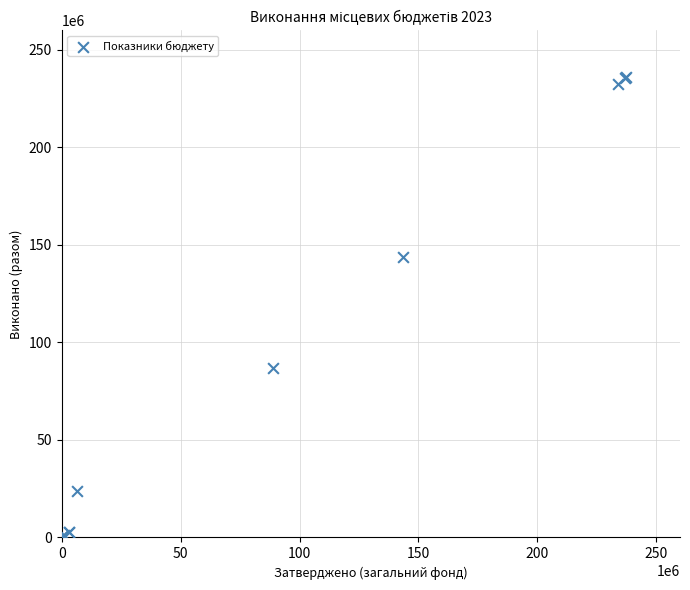

What Y value in the scatter plot is closest to 118033470?

143702195.9